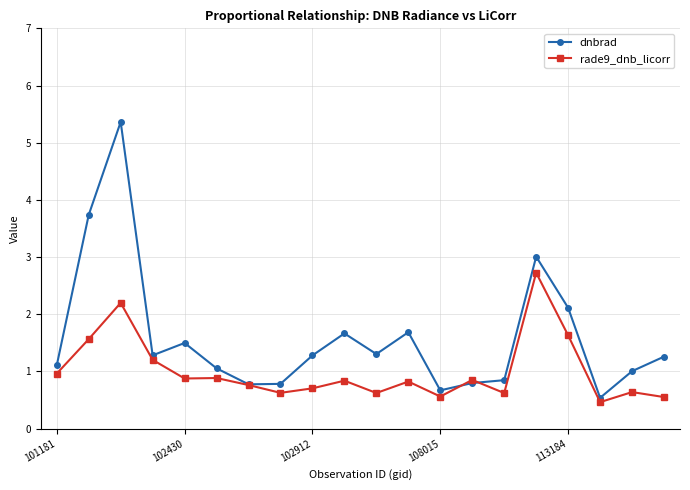

True or false: rade9_dnb_licorr has more than 0 points higher than both neighbors.

True